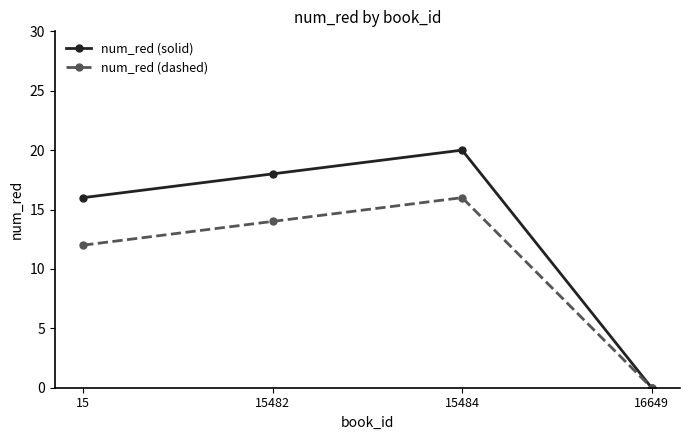

What is the greatest value displayed?

20